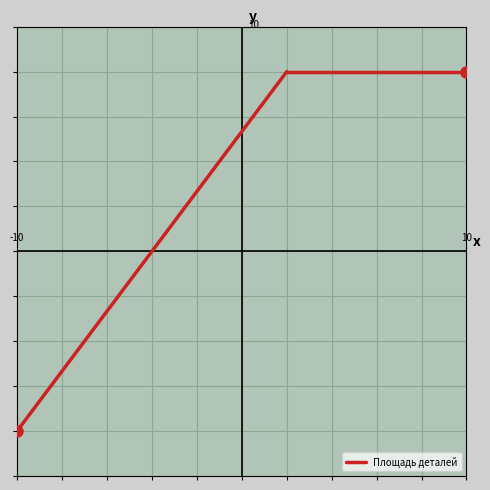

Is it true that the value at 0 is -3?

False